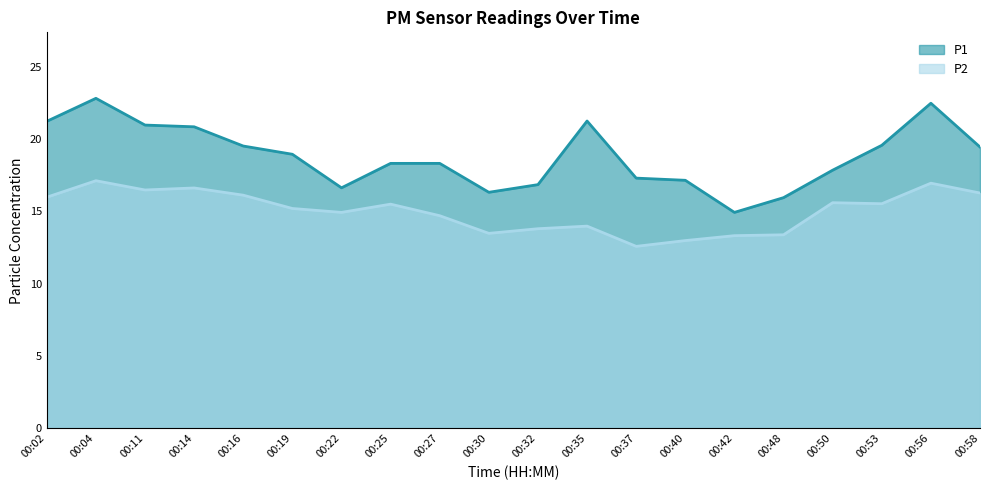

What is the minimum value shown in the chart?

12.6